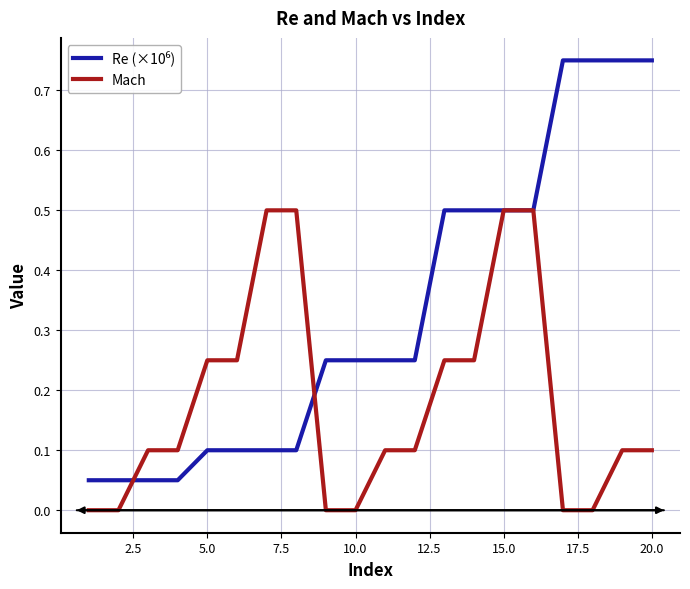

Count the number of data series in this chart.

2